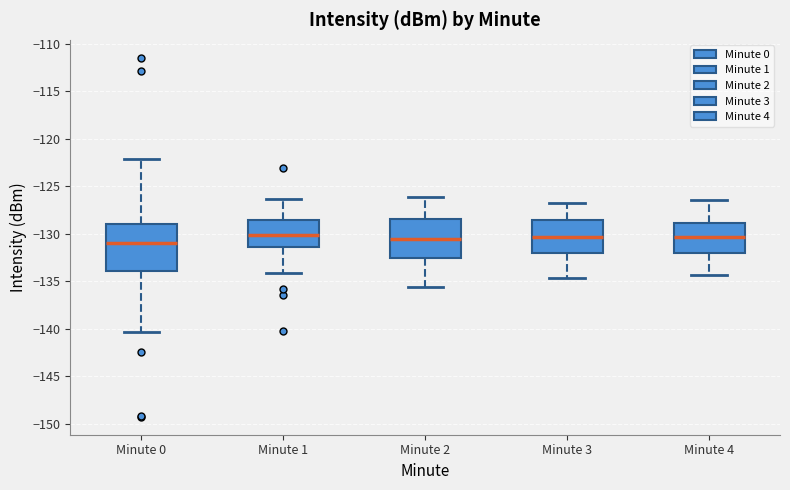

Where is the lower edge of the box for Minute 3 on the y-axis? The values are not printed on the chart, so give them approximately, as read against the axis.

-132.0